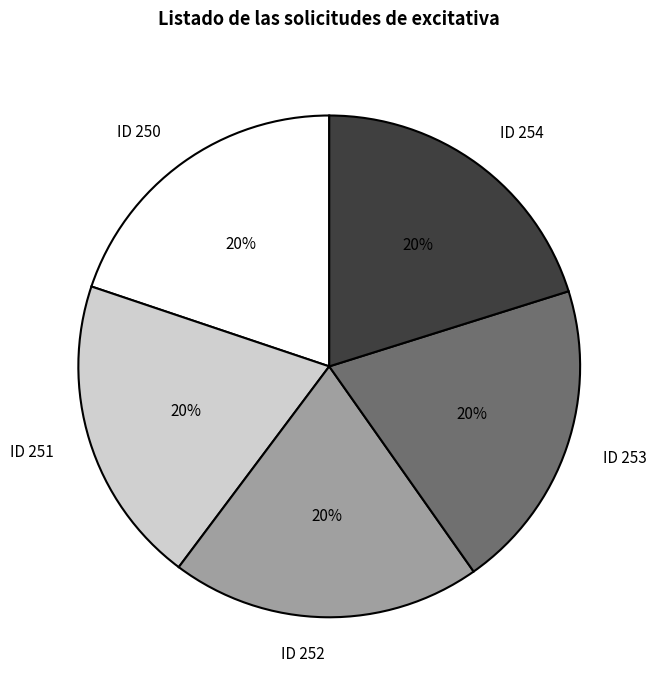

To the nearest percent, what is the combined percentage of ID 250 and ID 252?

40%